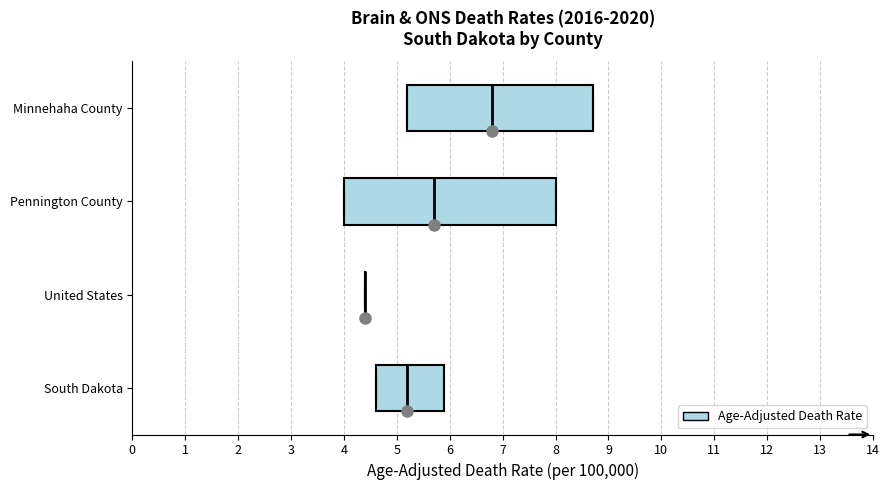

Reading bottom to top, transcribe this box plot: for each box, give where its median line is, the range the box spans, and where its two whiskers end, as read against the x-axis. The values are not printed on the chart, so give them approximately, as read against the axis.

South Dakota: median 5.2, box 4.6 to 5.9, whiskers 4.6 to 5.9
United States: box collapsed to a line at 4.4, whiskers 4.4 to 4.4
Pennington County: median 5.7, box 4.0 to 8.0, whiskers 4.0 to 8.0
Minnehaha County: median 6.8, box 5.2 to 8.7, whiskers 5.2 to 8.7